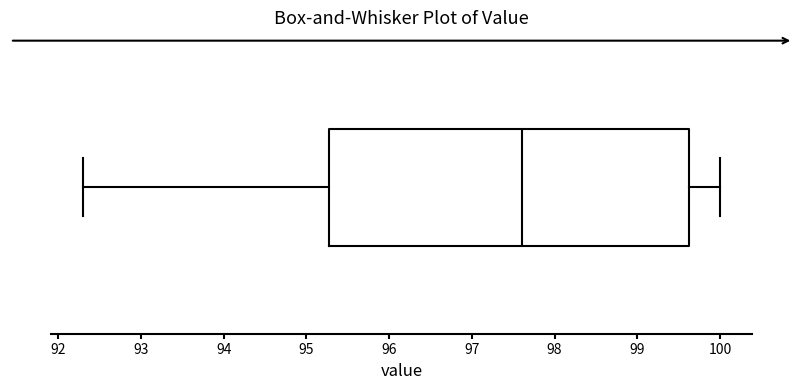

Read this box plot against the x-axis: the position of the median line, the range covered by the box, and the ends of both whiskers. The values are not printed on the chart, so give them approximately, as read against the axis.

median 97.6, box 95.3 to 99.6, whiskers 92.3 to 100.0